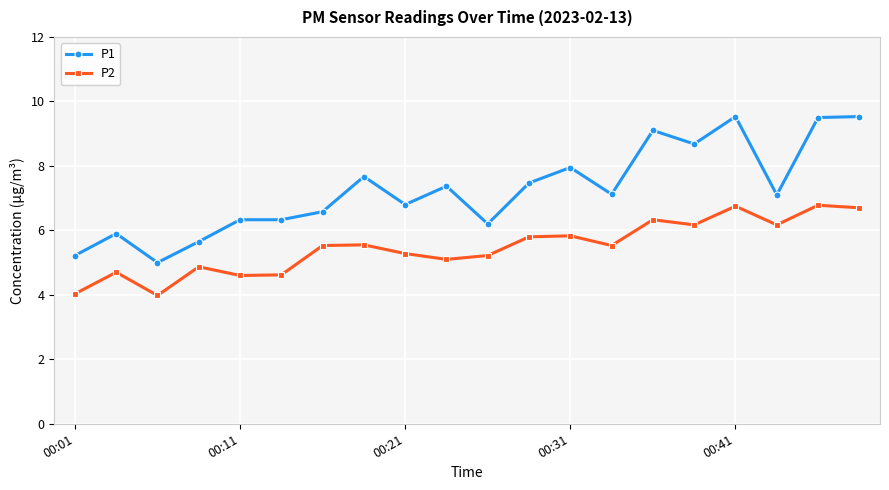

True or false: P2 has more than 1 points higher than both neighbors.

True